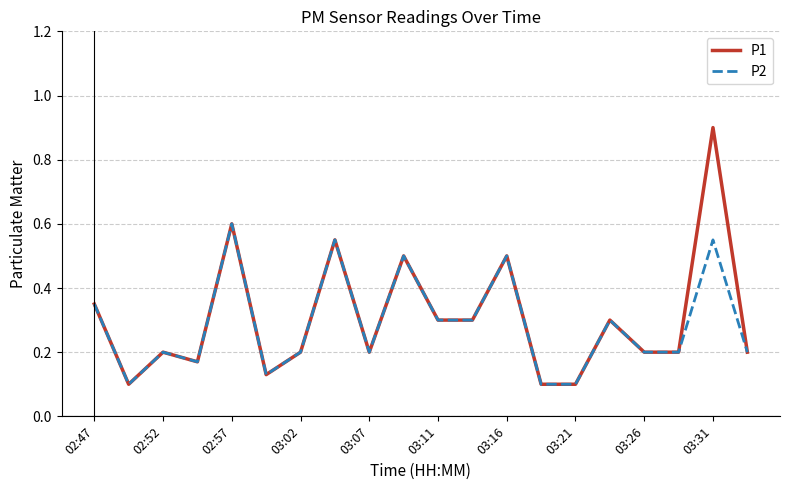

Which series has the largest range (max minus min)?

P1